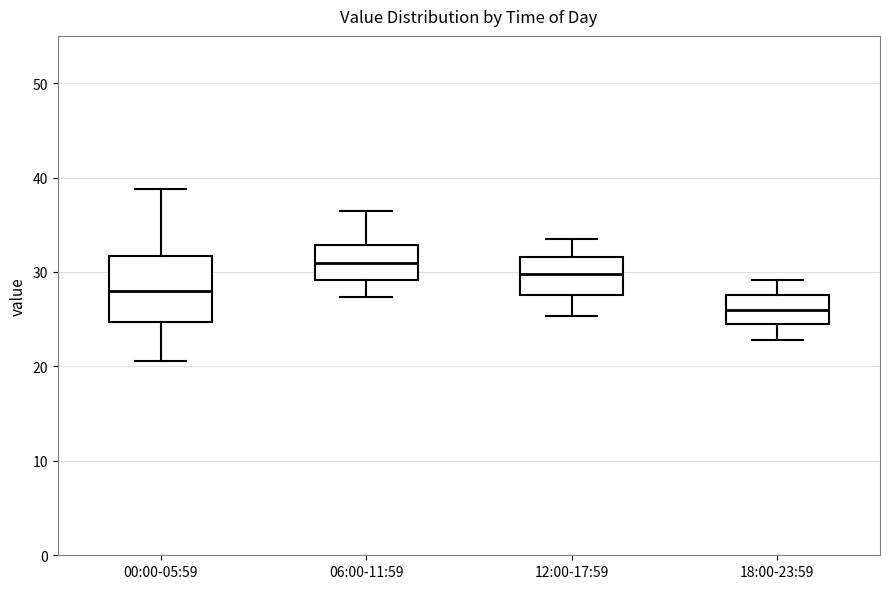

Which box is the tallest, from its lower edge to its upper edge?

00:00-05:59